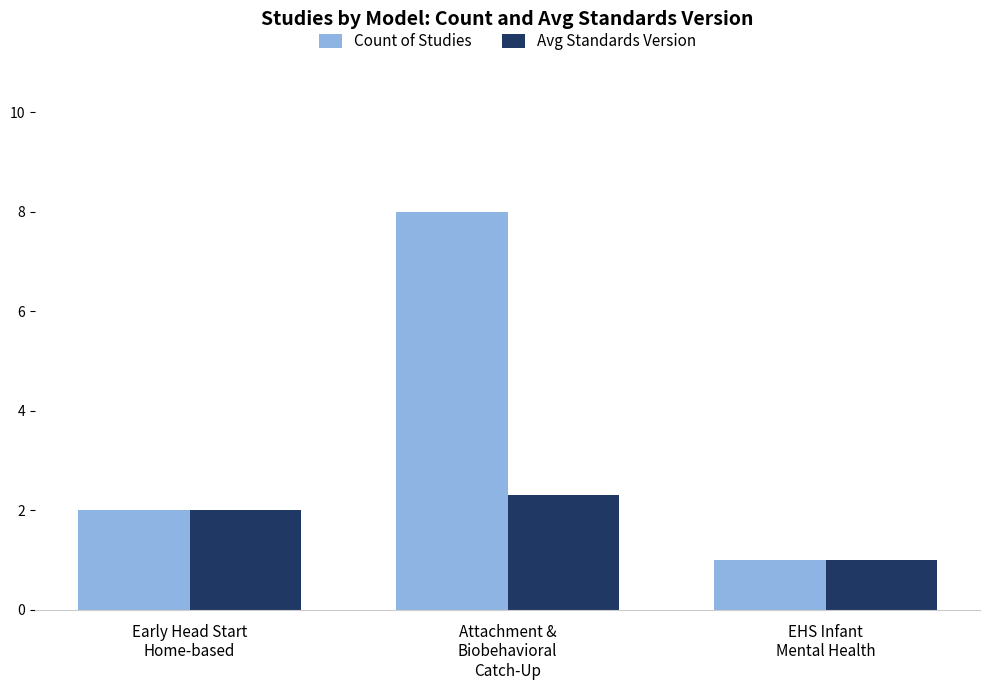

At which label does Avg Standards Version reach its peak?

Attachment &
Biobehavioral
Catch-Up